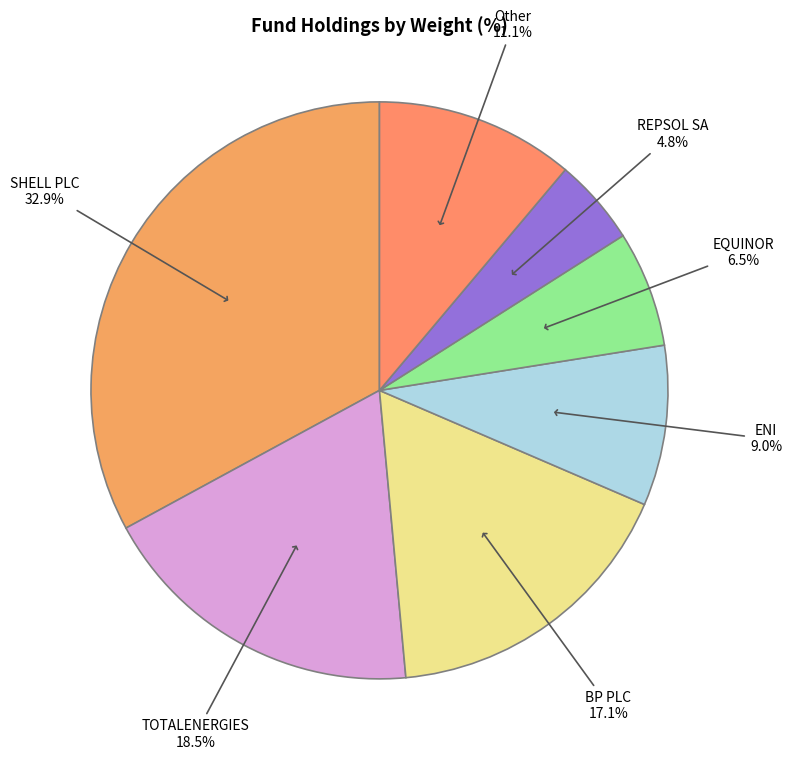

What percentage is the Other slice, to the nearest percent?

11%